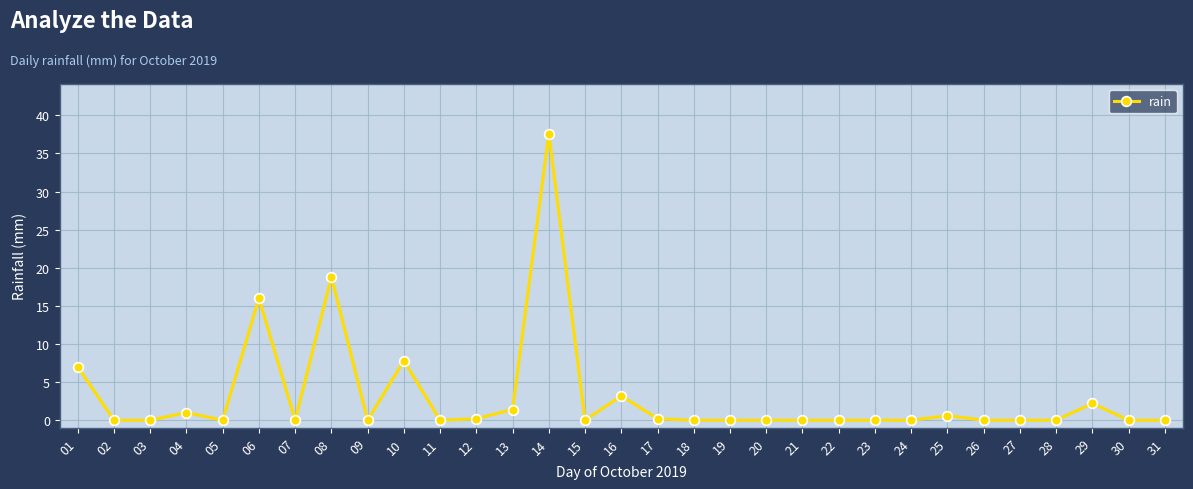

Does the chart have visible grid lines?

Yes